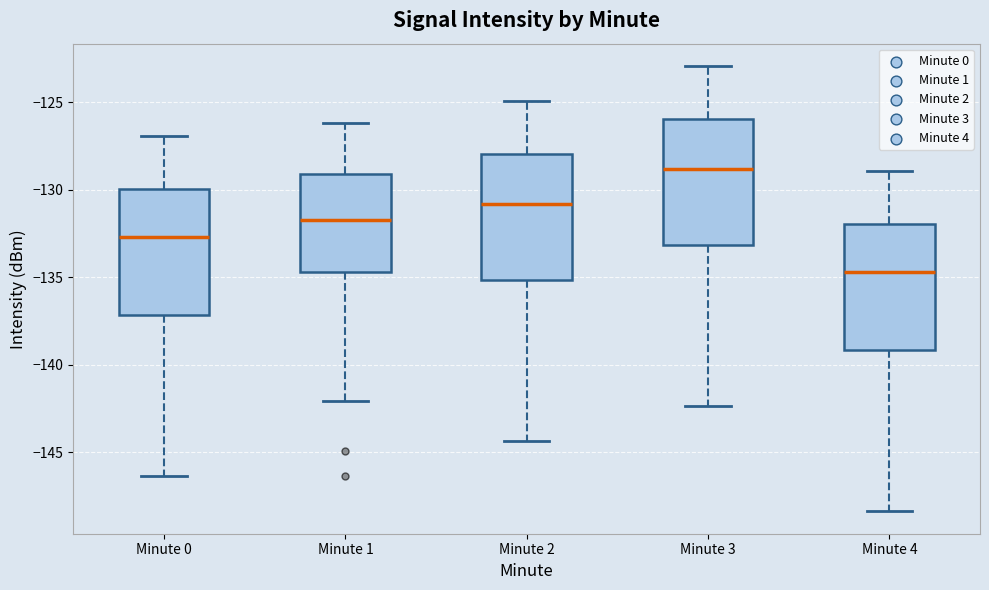

Reading left to right, read every box against the y-axis: the position of its median line, the range the box covers, and the ends of its whiskers. The values are not printed on the chart, so give them approximately, as read against the axis.

Minute 0: median -132.5, box -137.0 to -130.0, whiskers -146.5 to -127.0
Minute 1: median -131.5, box -134.5 to -129.0, whiskers -142.0 to -126.0
Minute 2: median -131.0, box -135.0 to -128.0, whiskers -144.5 to -125.0
Minute 3: median -129.0, box -133.0 to -126.0, whiskers -142.5 to -123.0
Minute 4: median -134.5, box -139.0 to -132.0, whiskers -148.5 to -129.0